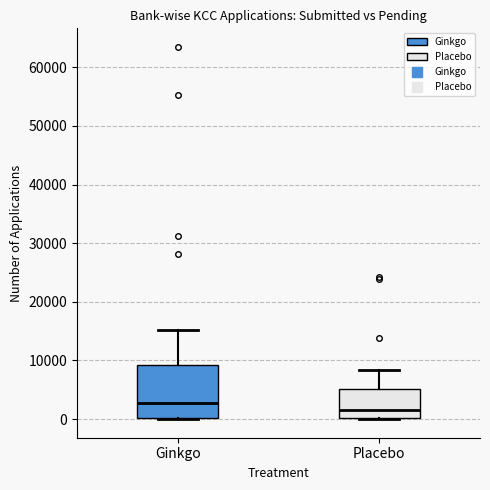

Reading left to right, transcribe this box plot: for each box, give where its median line is, the range the box spans, and where its two whiskers end, as read against the y-axis. The values are not printed on the chart, so give them approximately, as read against the axis.

Ginkgo: median 3000, box 0 to 9000, whiskers 0 to 15000
Placebo: median 2000, box 0 to 5000, whiskers 0 to 8000